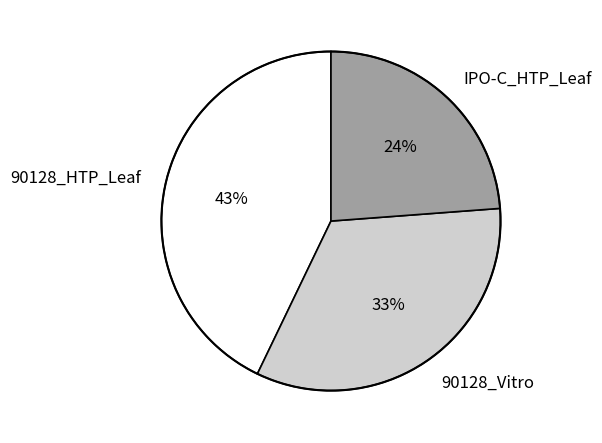

What is the ratio of the value at 90128_HTP_Leaf to the value at IPO-C_HTP_Leaf?

1.8